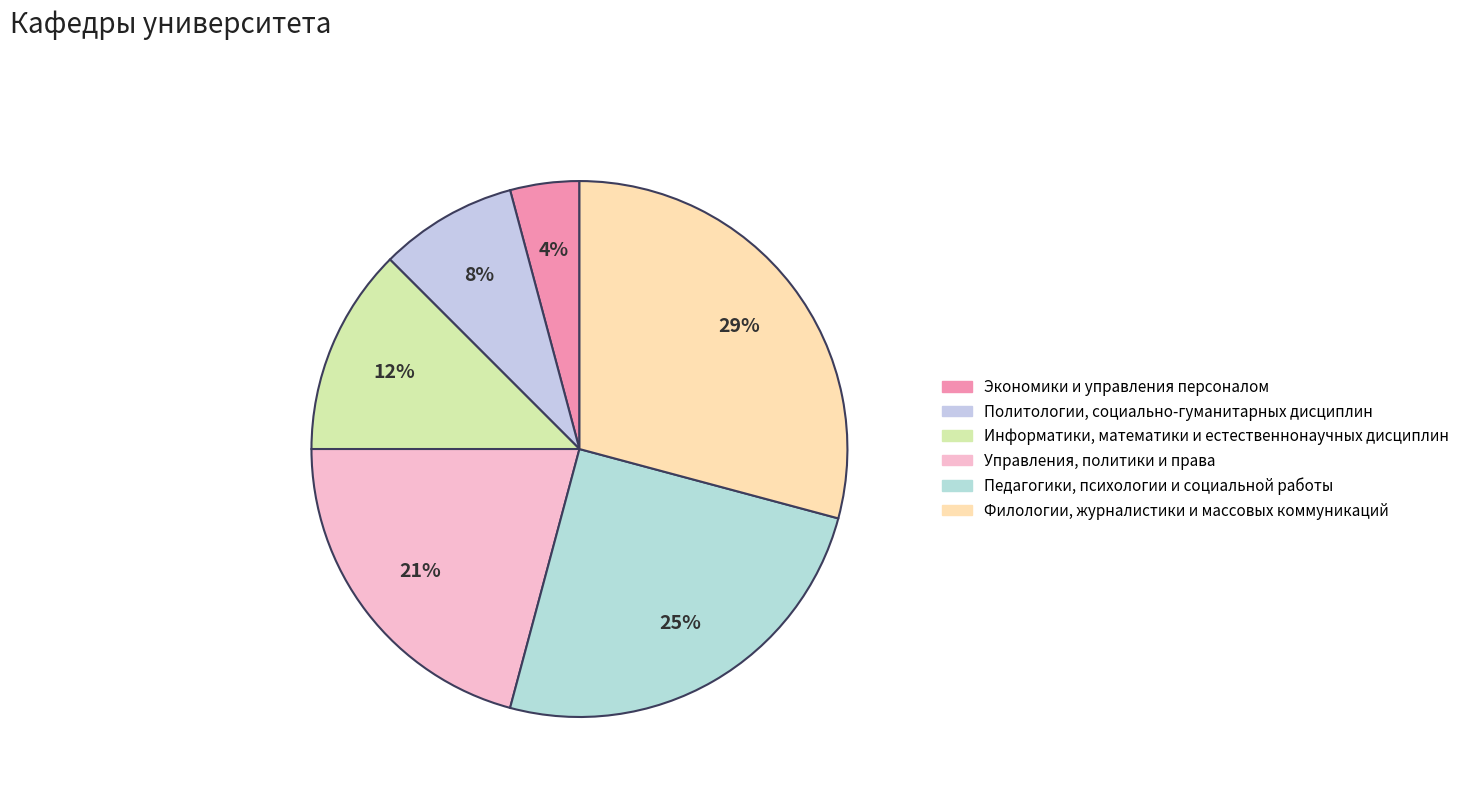

To the nearest percent, what is the average slice percentage?

17%